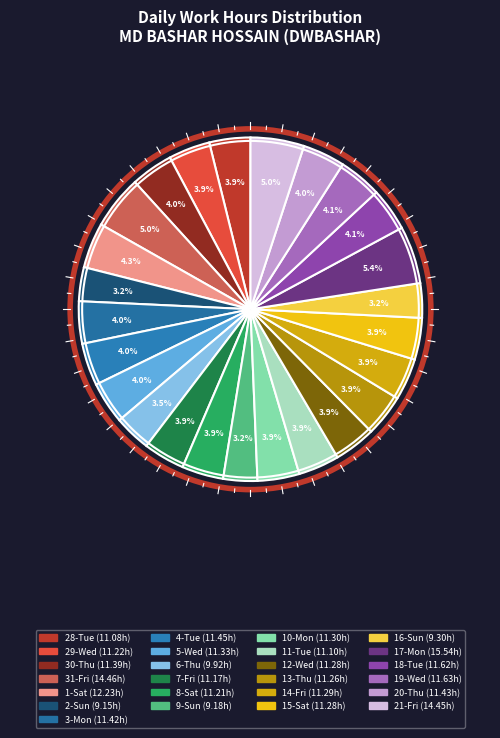

To the nearest percent, what is the difference between the largest and smallest slice percentages?

2%